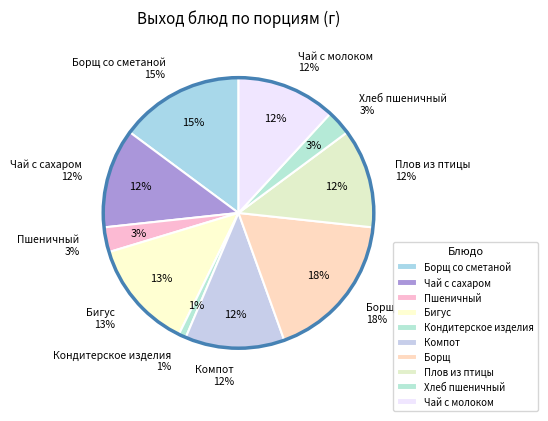

The Борщ со сметаной slice represents 15% of the pie. True or false?

True